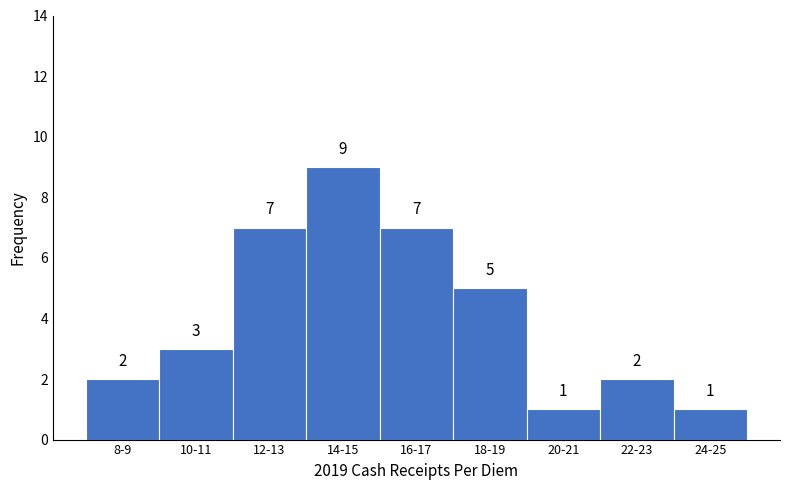

Reading left to right, list all the values displayed in this chart.

2	3	7	9	7	5	1	2	1